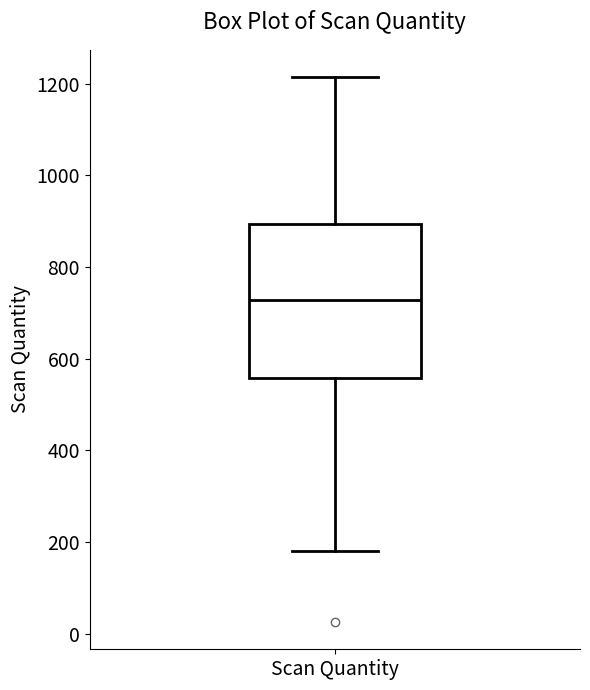

Transcribe this box plot: give where the median line is, the range the box spans, and where the two whiskers end, as read against the y-axis. The values are not printed on the chart, so give them approximately, as read against the axis.

median 720, box 560 to 900, whiskers 180 to 1220